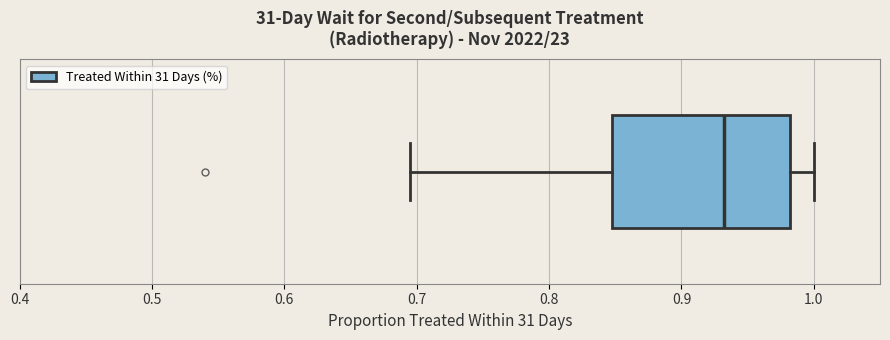

Read this box plot against the x-axis: the position of the median line, the range covered by the box, and the ends of both whiskers. The values are not printed on the chart, so give them approximately, as read against the axis.

median 0.93, box 0.85 to 0.98, whiskers 0.69 to 1.00